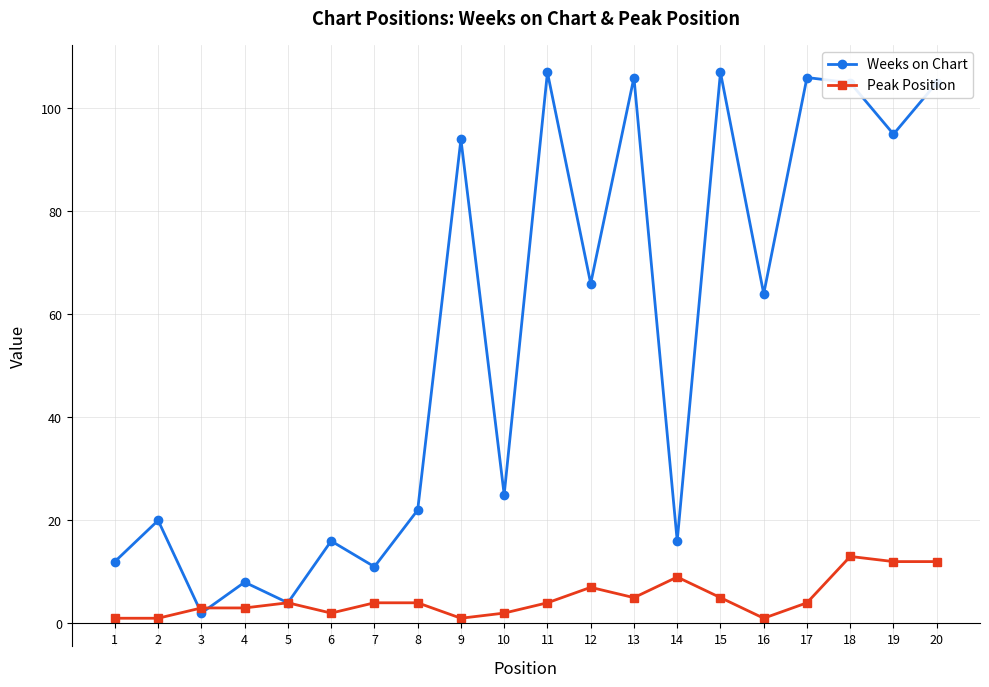

What is the smallest value displayed?

1